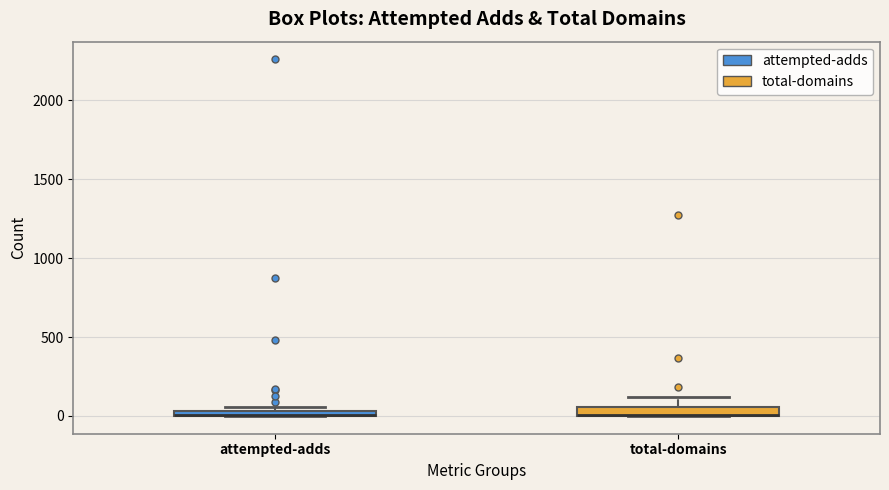

Where is the lower edge of the box for attempted-adds on the y-axis? The values are not printed on the chart, so give them approximately, as read against the axis.

0